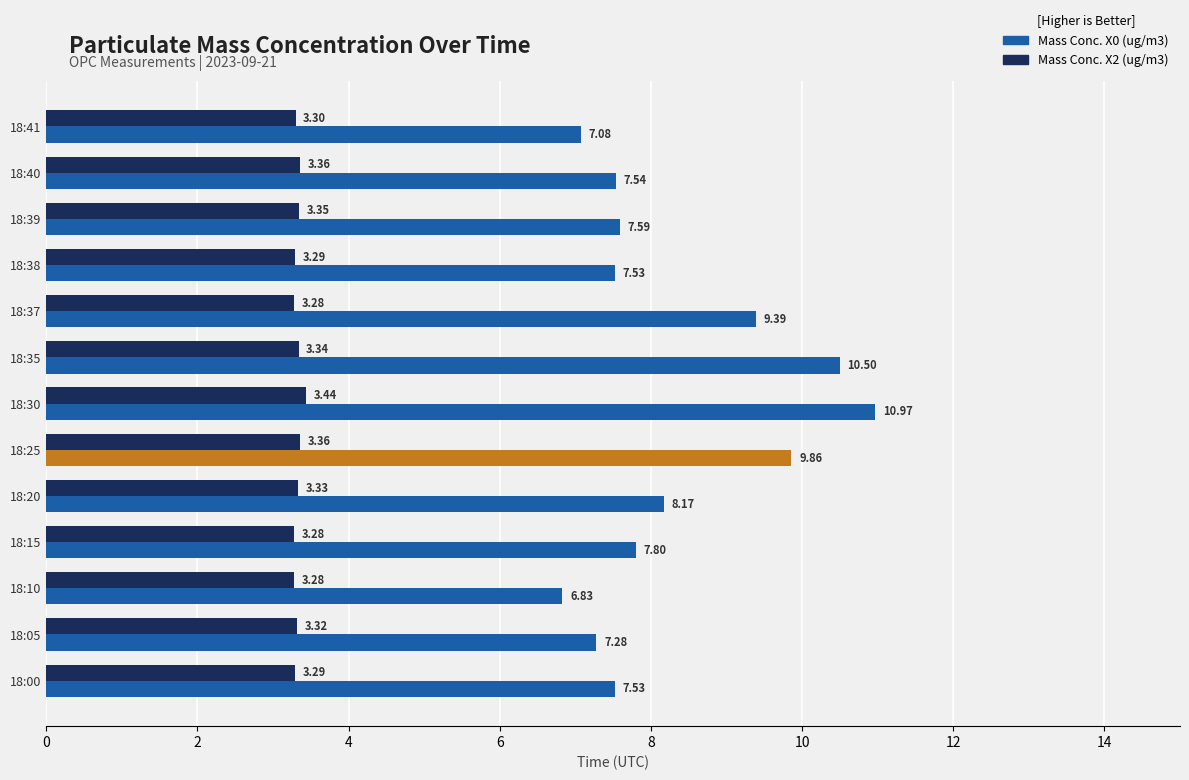

At how many categories does at least one series exceed 5?

13